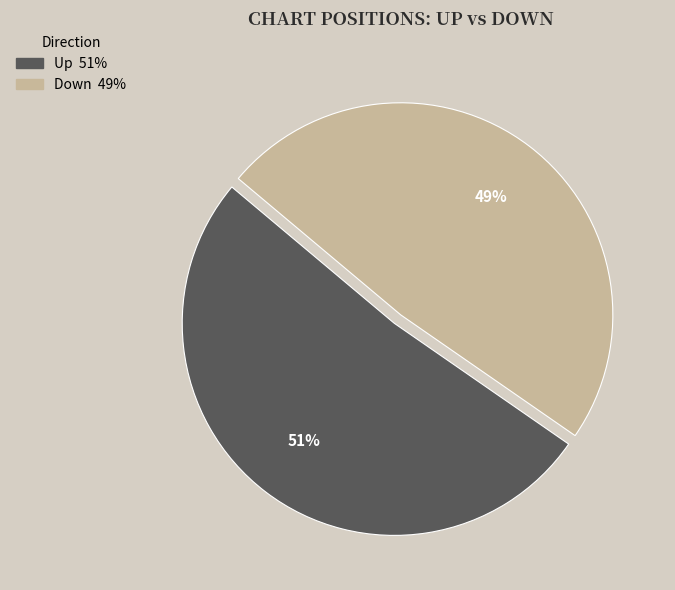

To the nearest percent, what is the average slice percentage?

50%